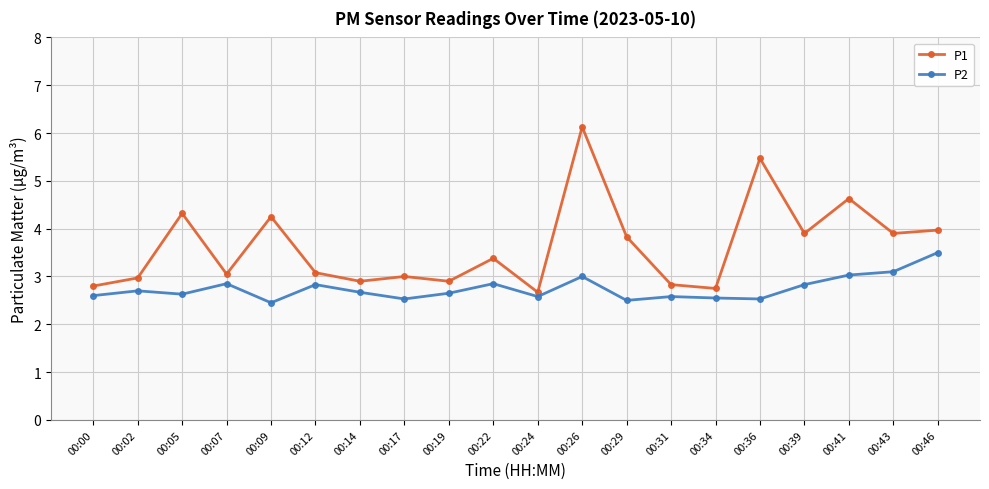

True or false: P1 has a value of 2.7 at 00:24.

True